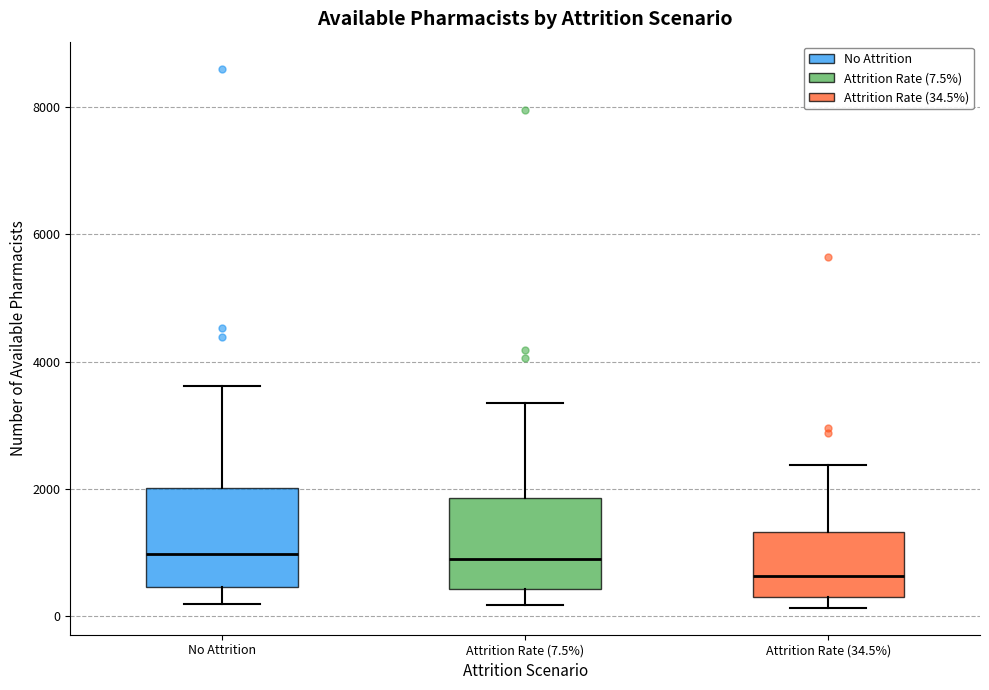

Reading left to right, transcribe this box plot: for each box, give where its median line is, the range the box spans, and where its two whiskers end, as read against the y-axis. The values are not printed on the chart, so give them approximately, as read against the axis.

No Attrition: median 1000, box 400 to 2000, whiskers 200 to 3600
Attrition Rate (7.5%): median 800, box 400 to 1800, whiskers 200 to 3400
Attrition Rate (34.5%): median 600, box 200 to 1400, whiskers 200 (just below the box's lower edge) to 2400